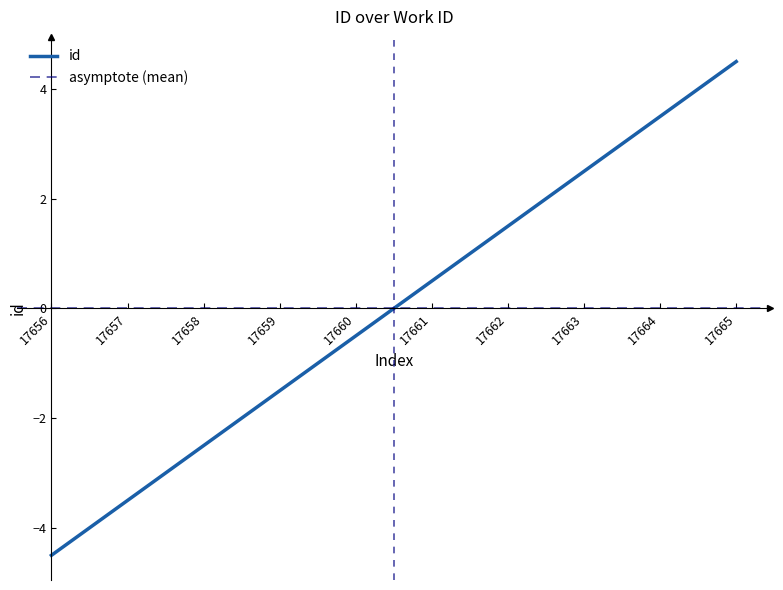

Reading left to right, transcribe all the data shown in this chart.

-4.5	-3.5	-2.5	-1.5	-0.5	0.5	1.5	2.5	3.5	4.5